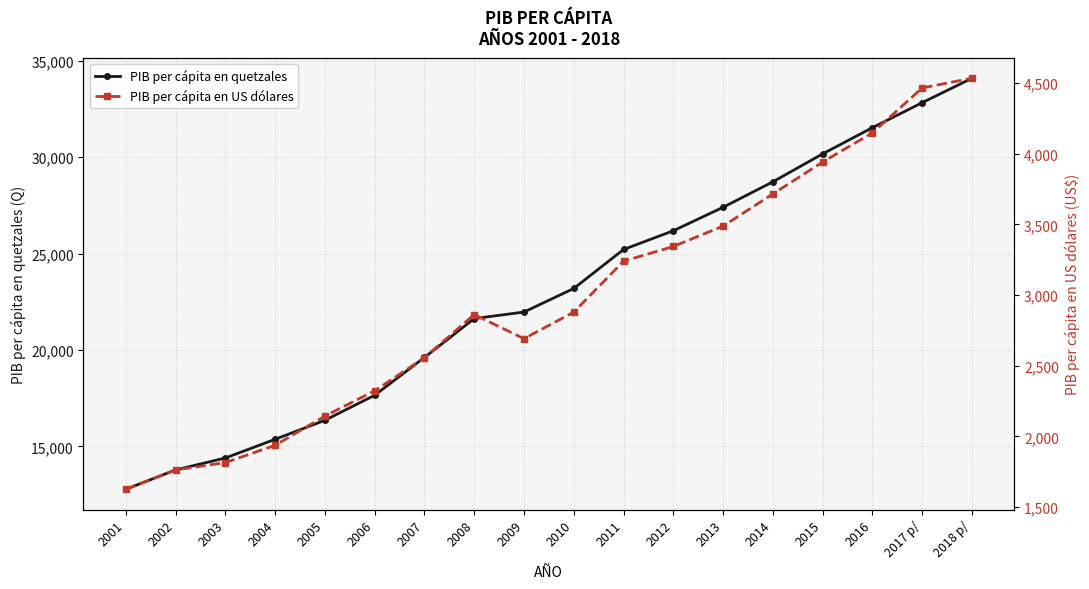

Reading left to right, what are all the values shown in this chart?

PIB per cápita en quetzales: 2001=12776.6	2002=13782.1	2003=14399.3	2004=15369.9	2005=16355.8	2006=17654.2	2007=19615.2	2008=21631.5	2009=21970.8	2010=23193.2	2011=25215.3	2012=26186.8	2013=27405.6	2014=28725.4	2015=30175.8	2016=31534.4	2017 p/=32831.6	2018 p/=34097.6
PIB per cápita en US dólares: 2001=1624.8	2002=1761.7	2003=1814.1	2004=1936.3	2005=2143.1	2006=2322.1	2007=2556.1	2008=2861.8	2009=2691.2	2010=2879.0	2011=3239.6	2012=3343.9	2013=3488.2	2014=3715.6	2015=3941.7	2016=4148.1	2017 p/=4466.4	2018 p/=4534.8